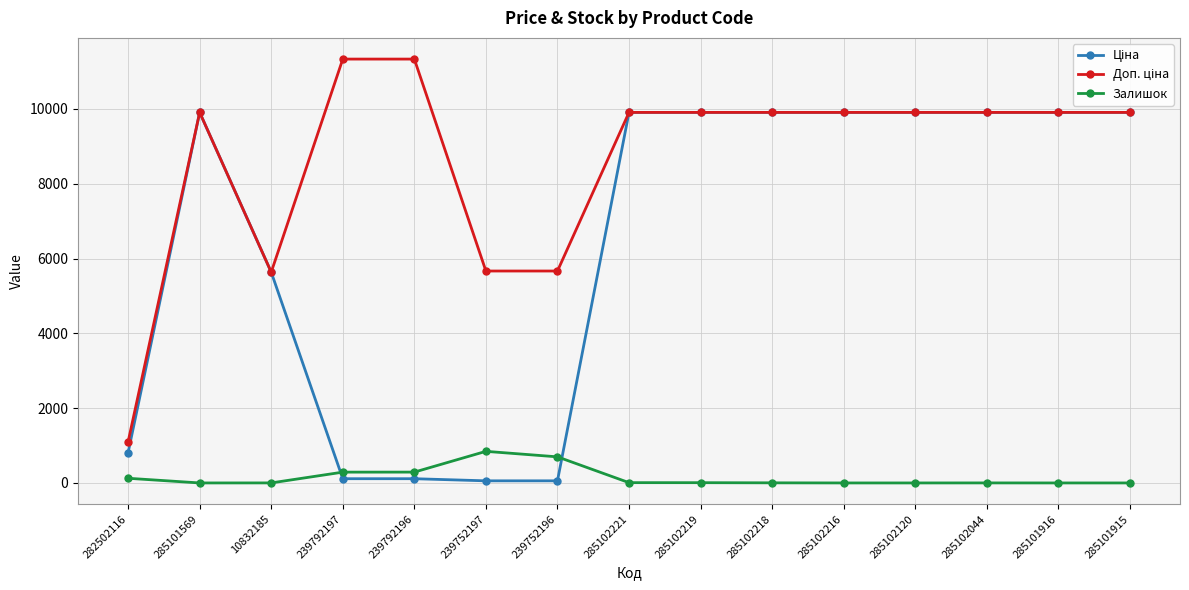

The value of Залишок at 285101569 is 538.9. True or false?

False